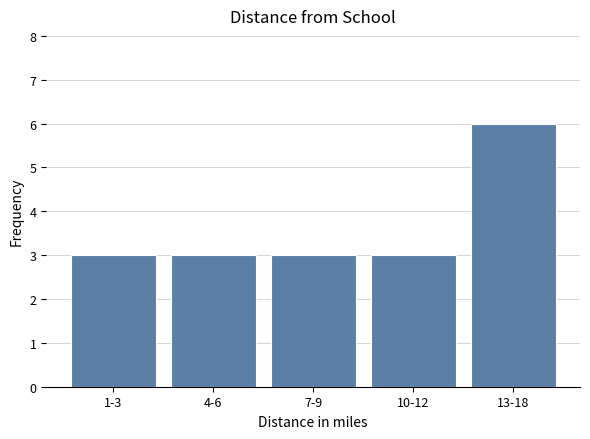

Reading left to right, list all the values displayed in this chart.

3	3	3	3	6